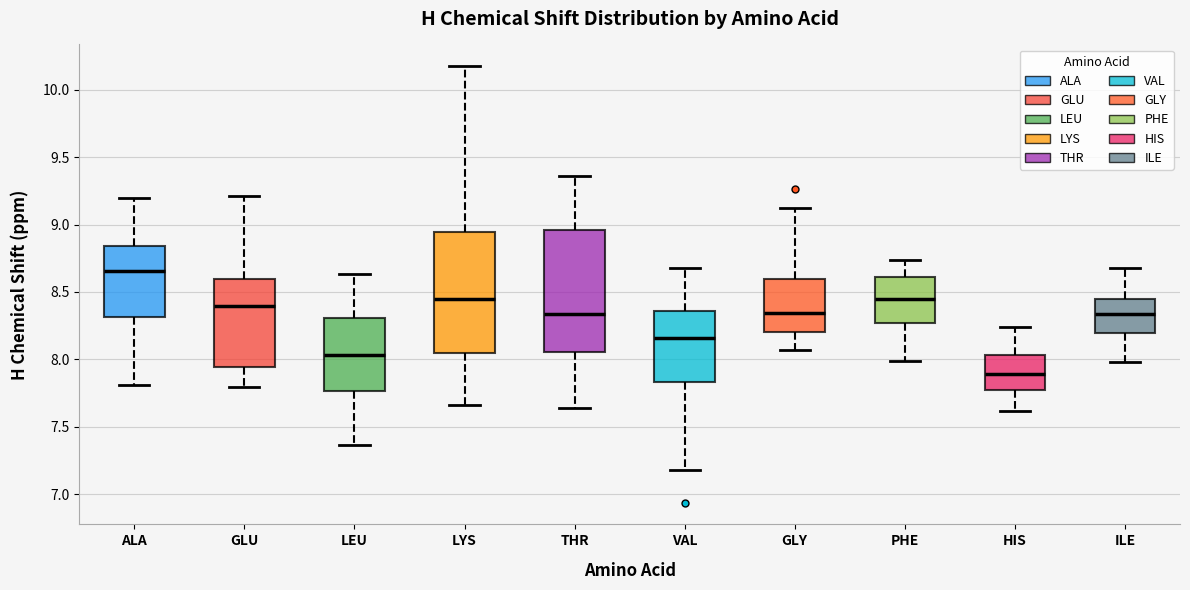

Where is the upper edge of the box for HIS on the y-axis? The values are not printed on the chart, so give them approximately, as read against the axis.

8.05